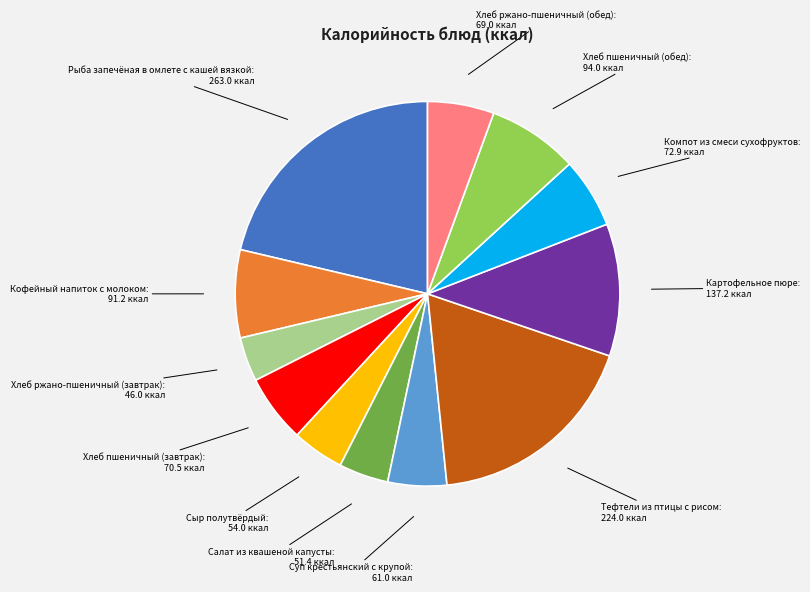

Is there any slice that represents more than half of the pie?

No